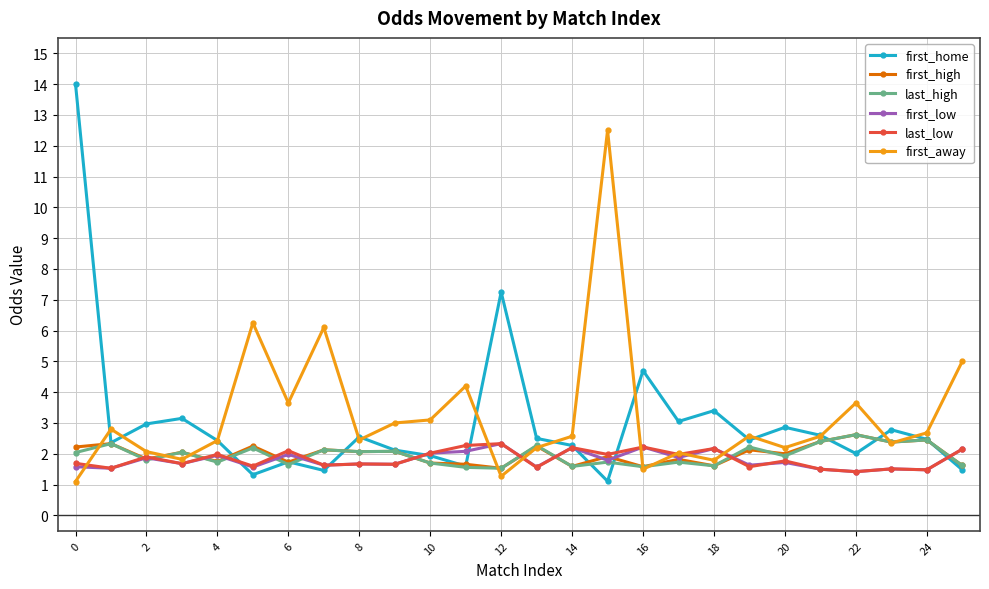

How many lines are shown in the chart?

6